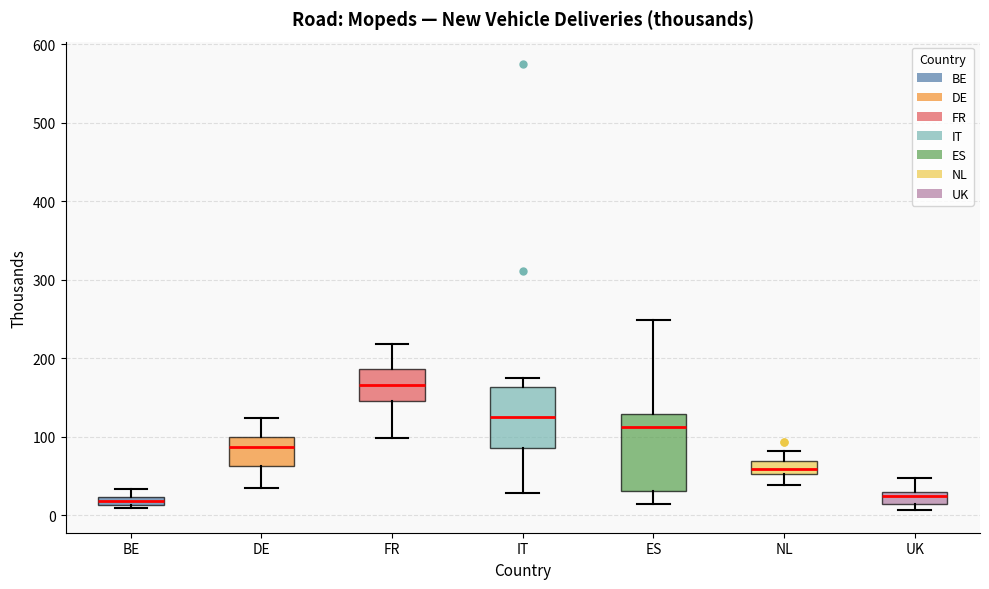

Comparing the boxes themselves (not the whiskers), which one is the tallest?

ES